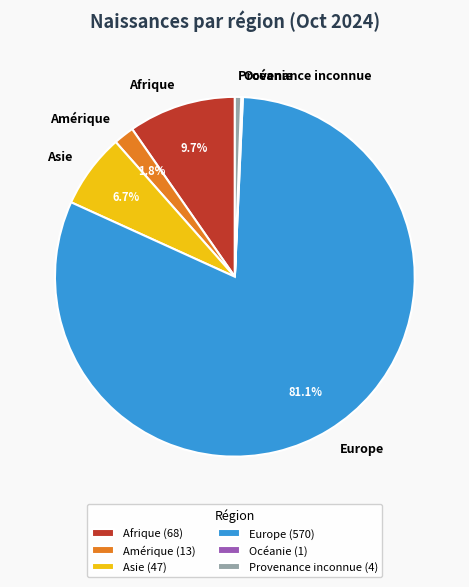

Is there a majority slice in this chart?

Yes